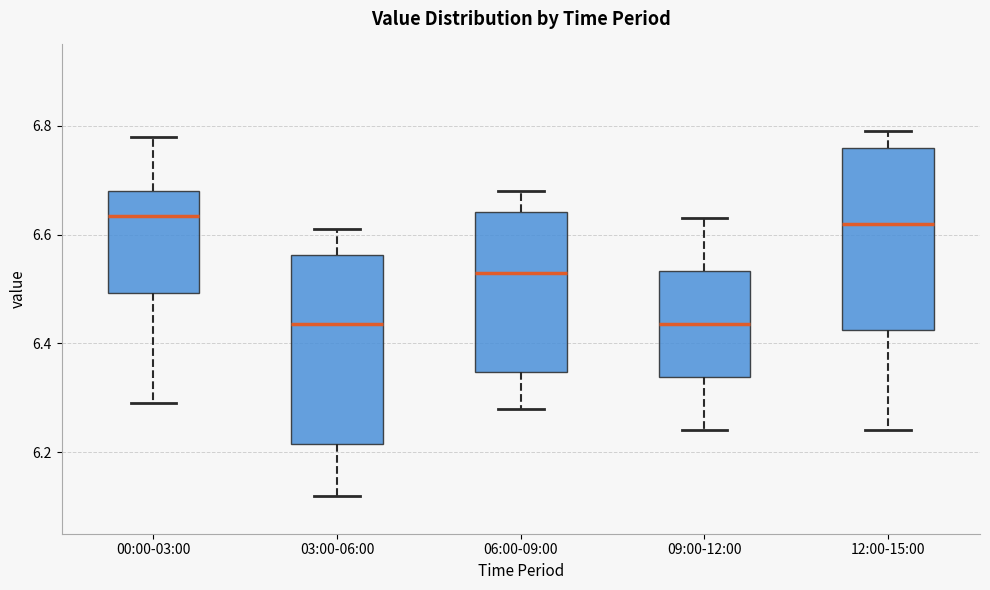

Reading left to right, read every box against the y-axis: the position of its median line, the range the box covers, and the ends of its whiskers. The values are not printed on the chart, so give them approximately, as read against the axis.

00:00-03:00: median 6.64, box 6.50 to 6.68, whiskers 6.30 to 6.78
03:00-06:00: median 6.44, box 6.22 to 6.56, whiskers 6.12 to 6.62
06:00-09:00: median 6.54, box 6.34 to 6.64, whiskers 6.28 to 6.68
09:00-12:00: median 6.44, box 6.34 to 6.54, whiskers 6.24 to 6.64
12:00-15:00: median 6.62, box 6.42 to 6.76, whiskers 6.24 to 6.80